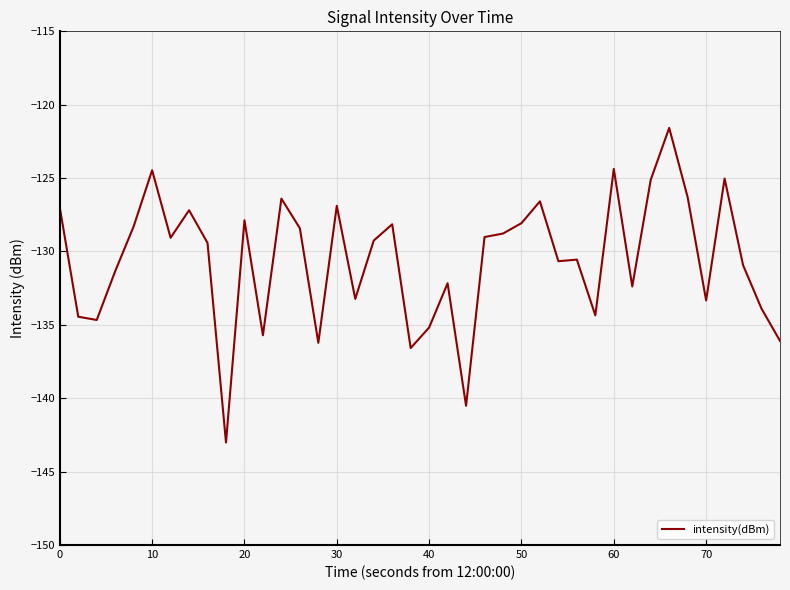

What is the difference between the maximum and minimum values?

21.4